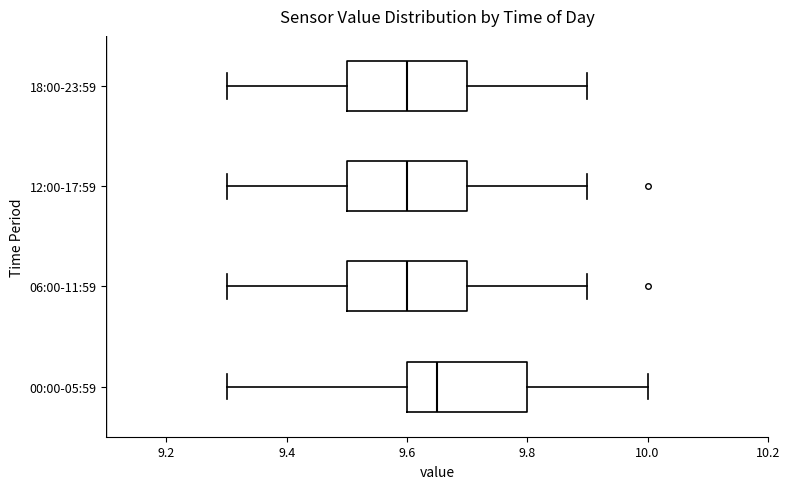

Reading bottom to top, read every box against the x-axis: the position of its median line, the range the box covers, and the ends of its whiskers. The values are not printed on the chart, so give them approximately, as read against the axis.

00:00-05:59: median 9.66, box 9.60 to 9.80, whiskers 9.30 to 10.00
06:00-11:59: median 9.60, box 9.50 to 9.70, whiskers 9.30 to 9.90
12:00-17:59: median 9.60, box 9.50 to 9.70, whiskers 9.30 to 9.90
18:00-23:59: median 9.60, box 9.50 to 9.70, whiskers 9.30 to 9.90